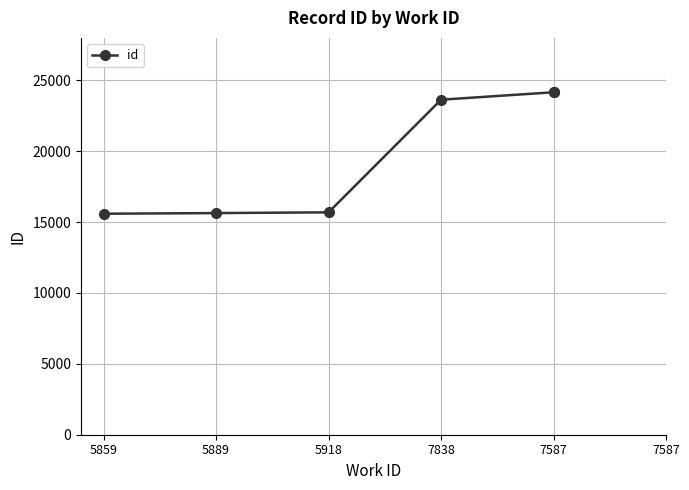

Approximately how many times larger is the value at 5859 compared to 7587?

0.6